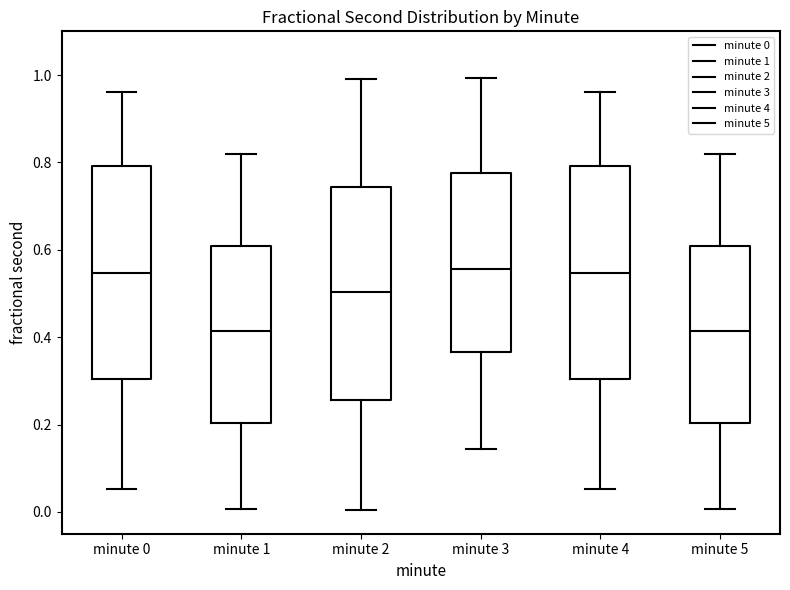

Reading left to right, read every box against the y-axis: the position of its median line, the range the box covers, and the ends of its whiskers. The values are not printed on the chart, so give them approximately, as read against the axis.

minute 0: median 0.54, box 0.30 to 0.80, whiskers 0.06 to 0.96
minute 1: median 0.42, box 0.20 to 0.60, whiskers 0.00 to 0.82
minute 2: median 0.50, box 0.26 to 0.74, whiskers 0.00 to 1.00
minute 3: median 0.56, box 0.36 to 0.78, whiskers 0.14 to 1.00
minute 4: median 0.54, box 0.30 to 0.80, whiskers 0.06 to 0.96
minute 5: median 0.42, box 0.20 to 0.60, whiskers 0.00 to 0.82